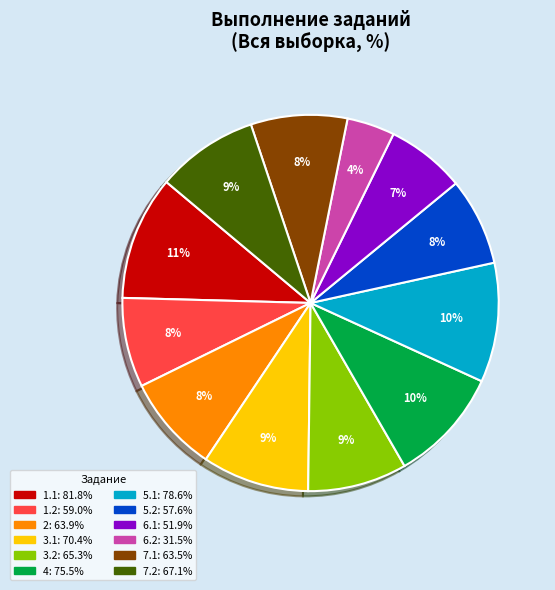

Which category has the smallest portion of the pie?

6.2